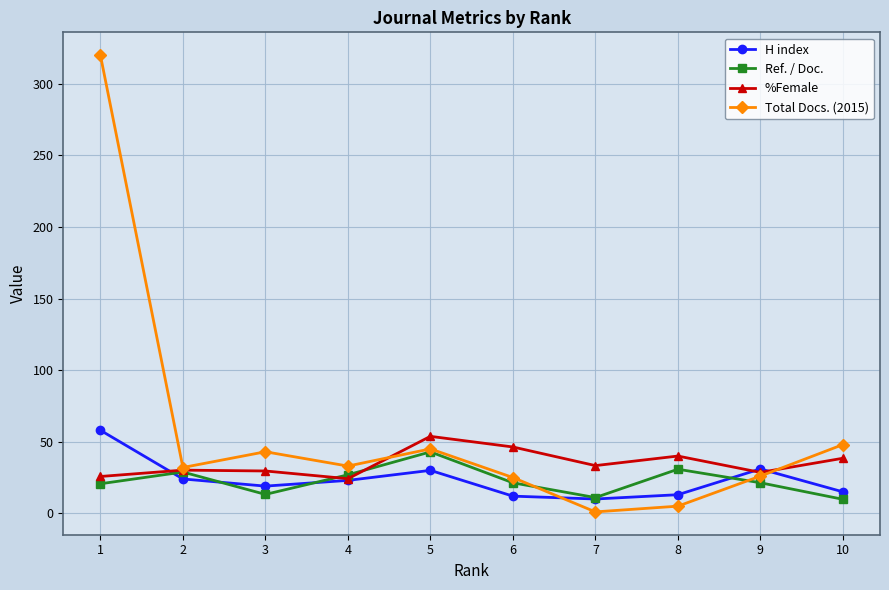

What is the minimum value shown in the chart?

1.0